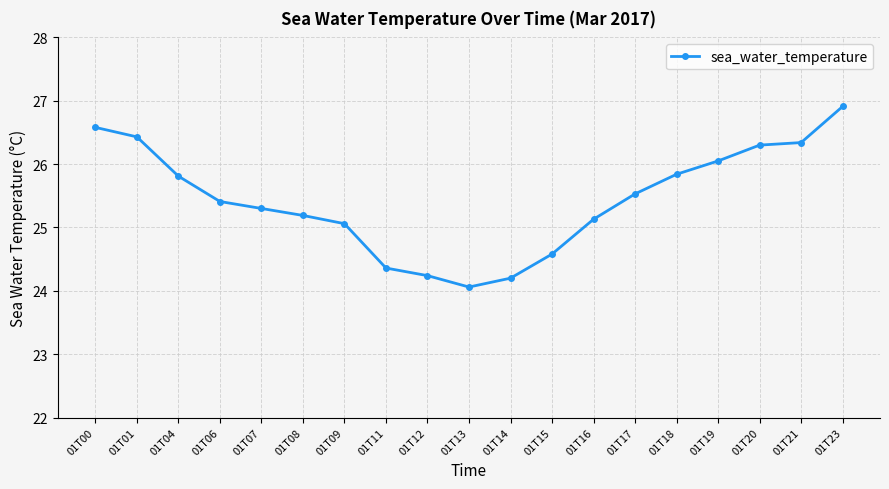

What is the average value?

25.4